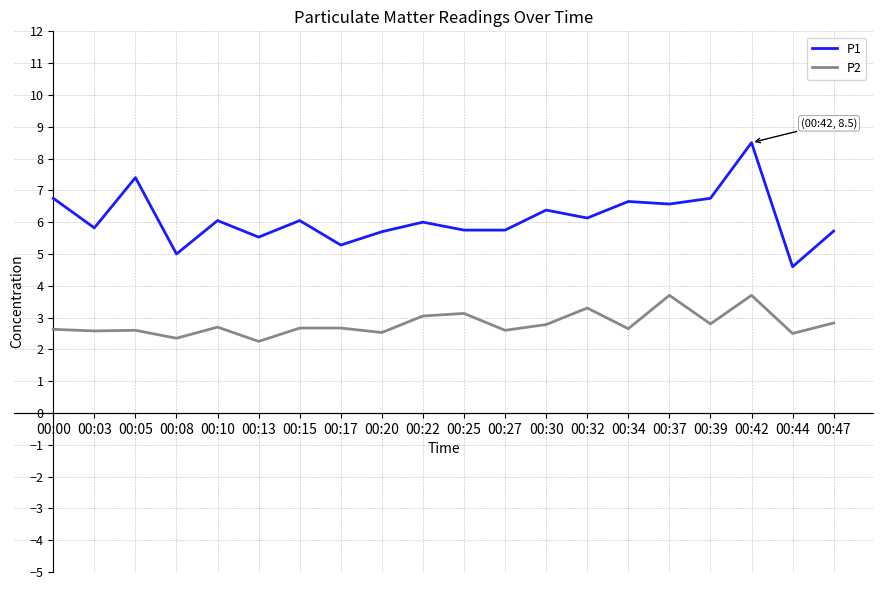

Read the P1 value at 00:27.

5.8